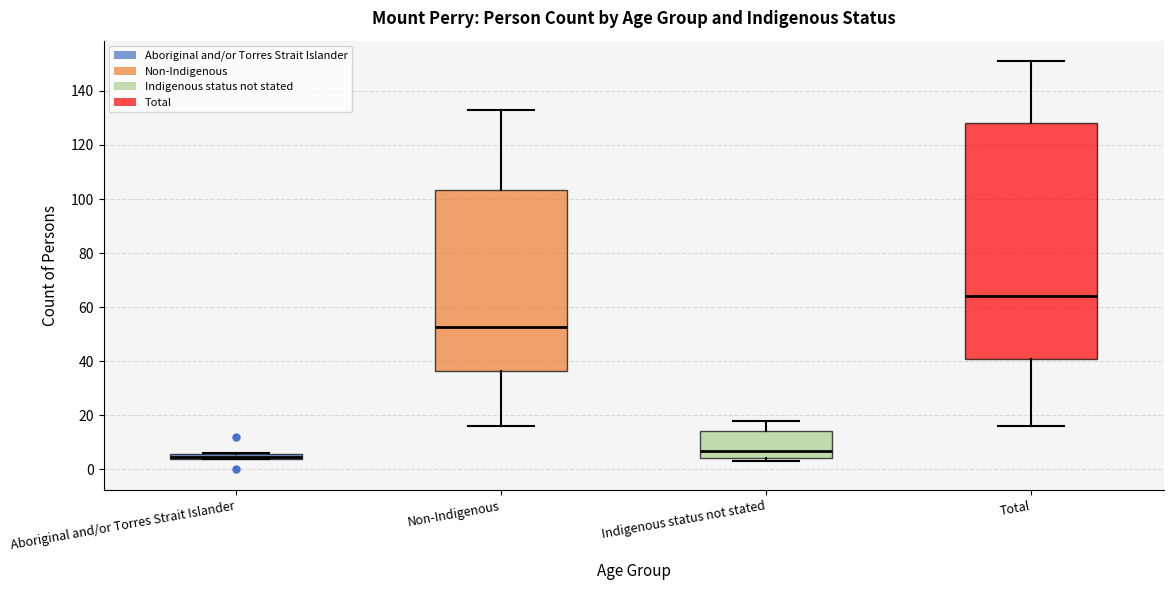

Where is the upper edge of the box for Indigenous status not stated on the y-axis? The values are not printed on the chart, so give them approximately, as read against the axis.

14